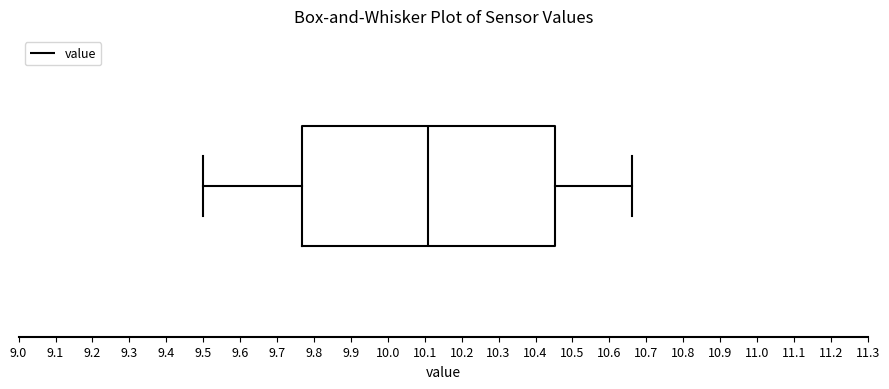

Transcribe this box plot: give where the median line is, the range the box spans, and where the two whiskers end, as read against the x-axis. The values are not printed on the chart, so give them approximately, as read against the axis.

median 10.11, box 9.77 to 10.45, whiskers 9.50 to 10.66